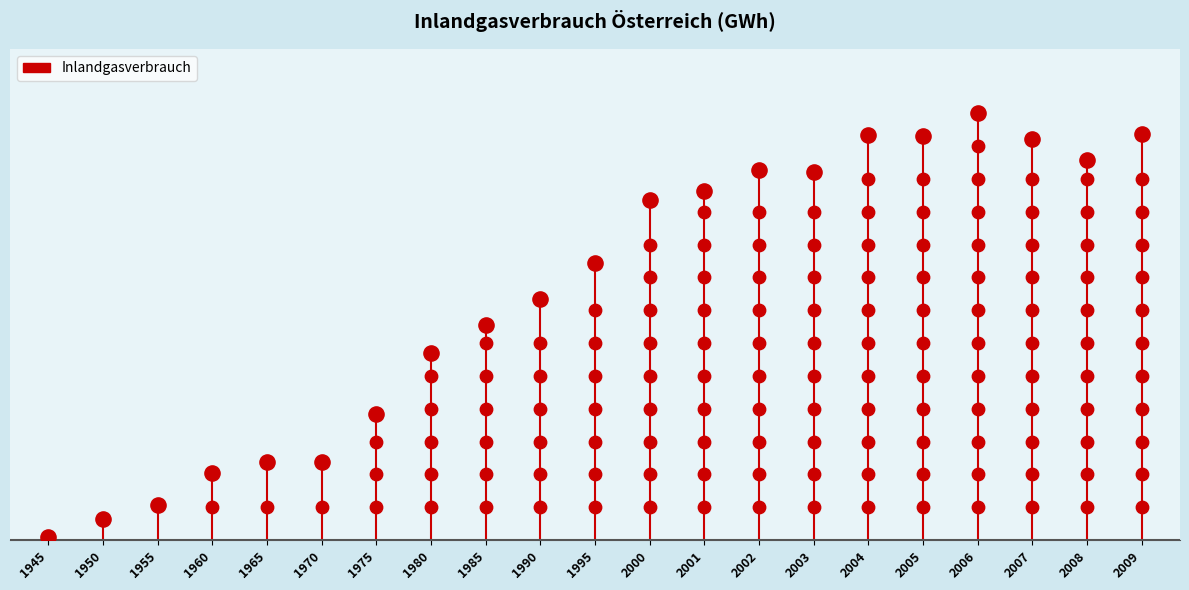

What is the change in value from 2000 to 2008?

+9641.8